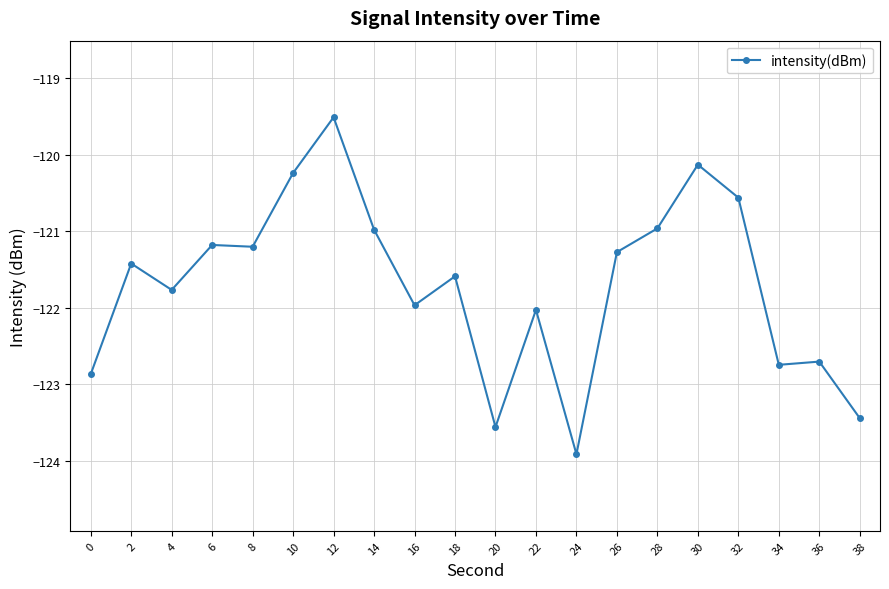

At which category does the data reach its first local peak?

2